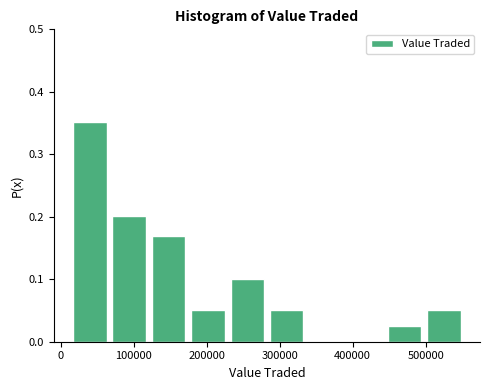

How tall is the bar that spans 440000 to 500000 on the x-axis? Neither the bar edges nor the heights are printed on the chart, so give them approximately, as read against the axes.

0.03